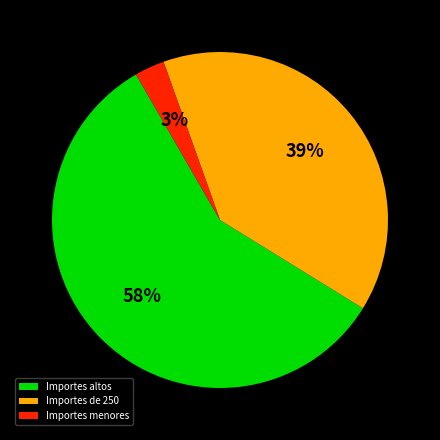

Which category has the biggest portion of the pie?

Importes altos